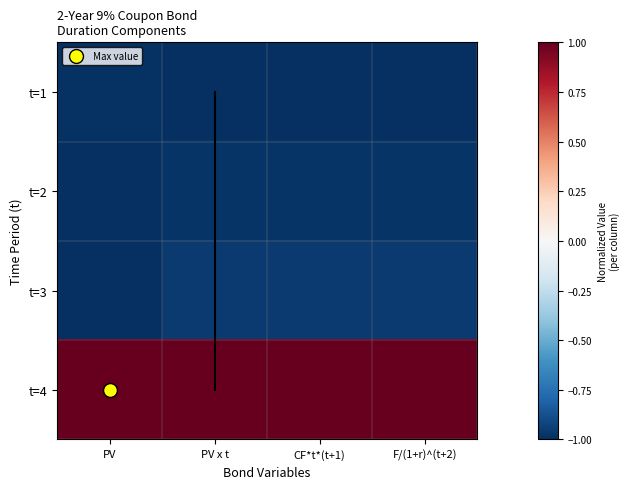

Reading left to right, extract all data points from this chart.

t=1: PV=-1.0	PV x t=-1.0	CF*t*(t+1)=-1.0	F/(1+r)^(t+2)=-1.0
t=2: PV=-1.0	PV x t=-1.0	CF*t*(t+1)=-1.0	F/(1+r)^(t+2)=-1.0
t=3: PV=-1.0	PV x t=-1.0	CF*t*(t+1)=-1.0	F/(1+r)^(t+2)=-1.0
t=4: PV=1.0	PV x t=1.0	CF*t*(t+1)=1.0	F/(1+r)^(t+2)=1.0